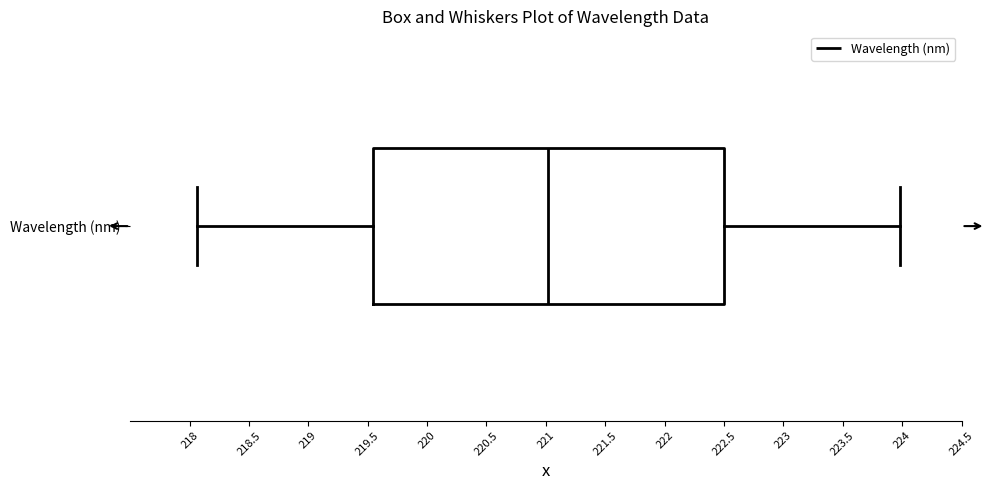

Where does the median line of the box for Wavelength (nm) sit on the x-axis? The values are not printed on the chart, so give them approximately, as read against the axis.

221.00